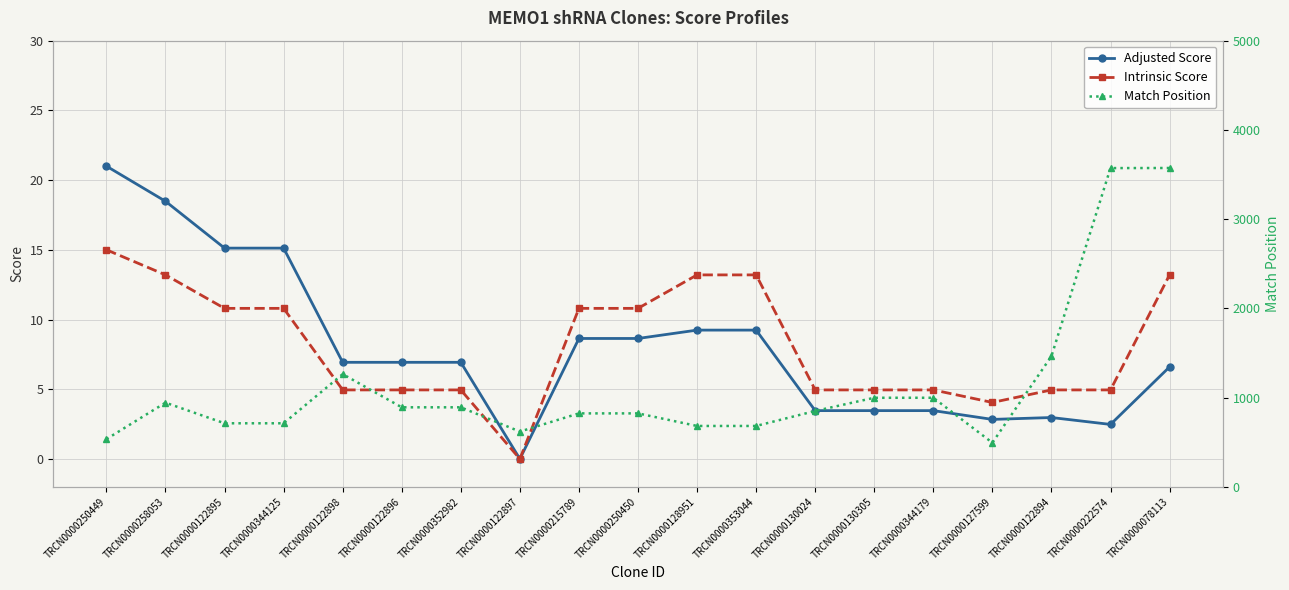

How many values in the Intrinsic Score series exceed 4?

18